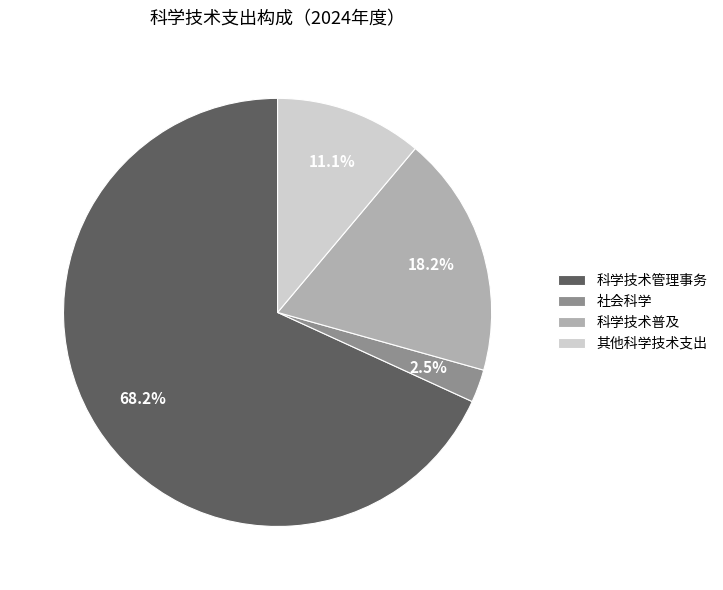

Which category accounts for the majority?

科学技术管理事务